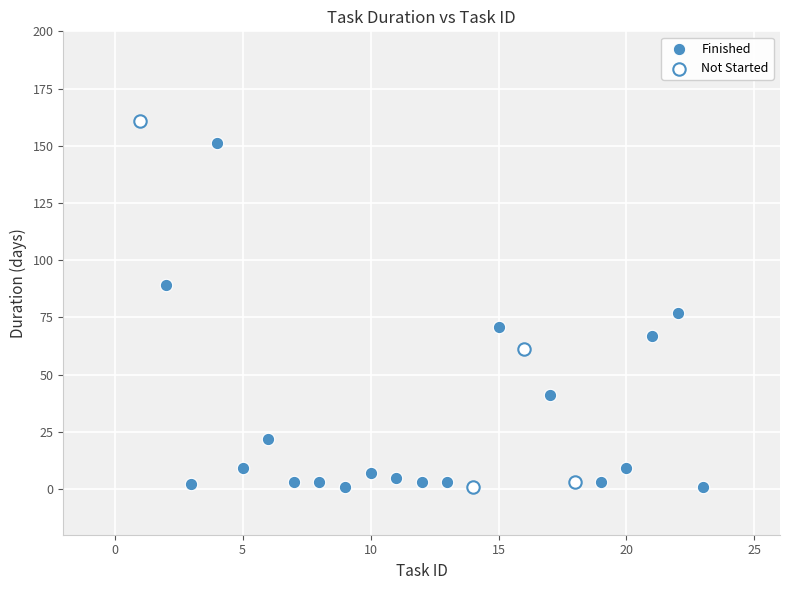

Which series contains the highest Y value?

Not Started